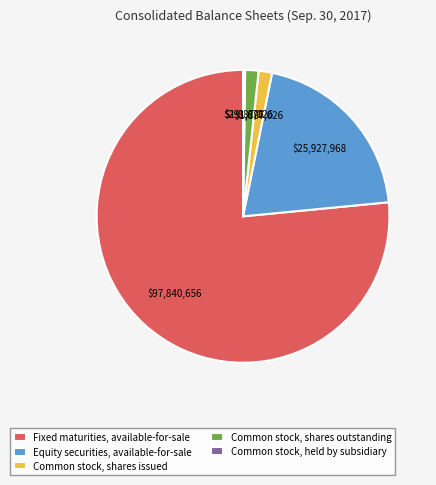

Does Fixed maturities, available-for-sale represent more than half of the total?

Yes